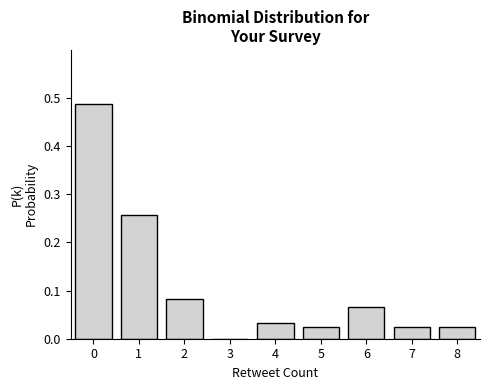

What is the sum of all values?

1.0